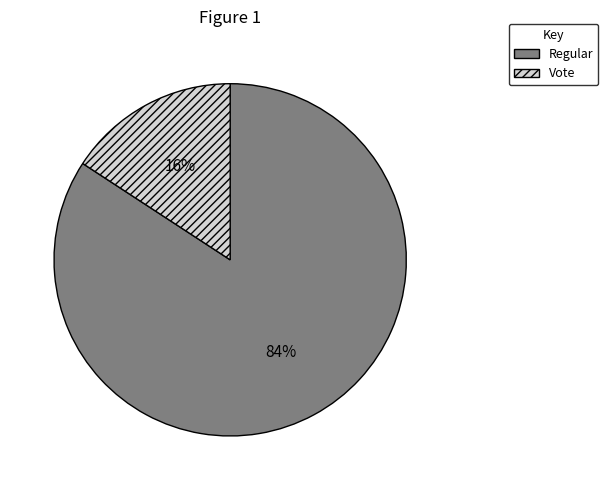

To the nearest percent, what is the difference between the largest and smallest slice percentages?

68%